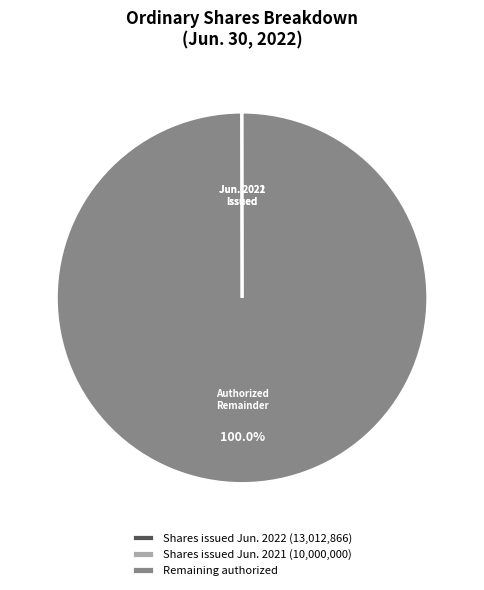

Which slice is the largest?

Remaining authorized